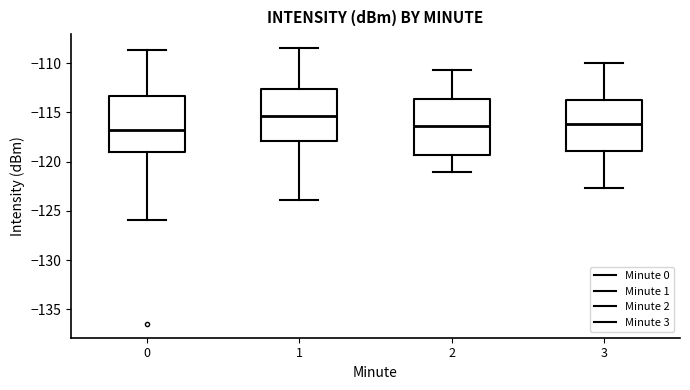

Where does the upper whisker of the box at x = 2 end on the y-axis? The values are not printed on the chart, so give them approximately, as read against the axis.

-110.5